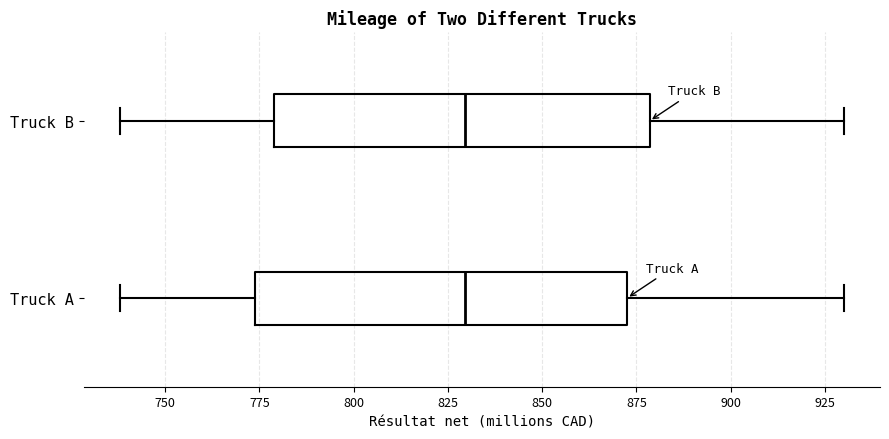

Reading bottom to top, read every box against the x-axis: the position of its median line, the range the box covers, and the ends of its whiskers. The values are not printed on the chart, so give them approximately, as read against the axis.

Truck A: median 830, box 775 to 875, whiskers 740 to 930
Truck B: median 830, box 780 to 880, whiskers 740 to 930